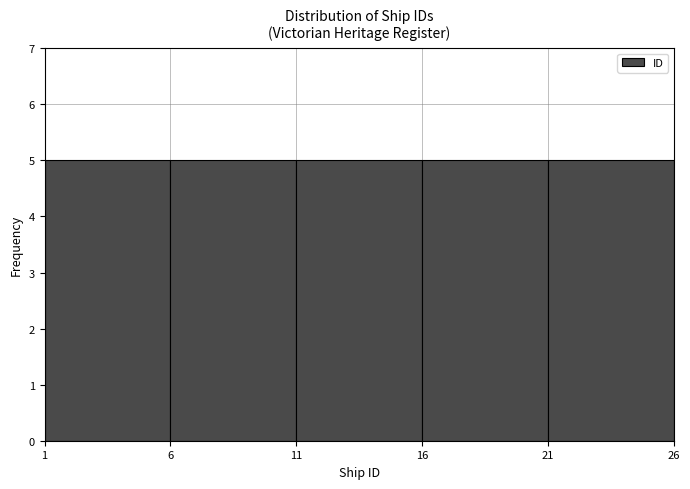

Reading left to right, list every bar in this chart as the range it spans on the x-axis followed by its height. The values are not printed on the chart, so give them approximately, as read against the axis.

1 to 6: 5
6 to 11: 5
11 to 16: 5
16 to 21: 5
21 to 26: 5